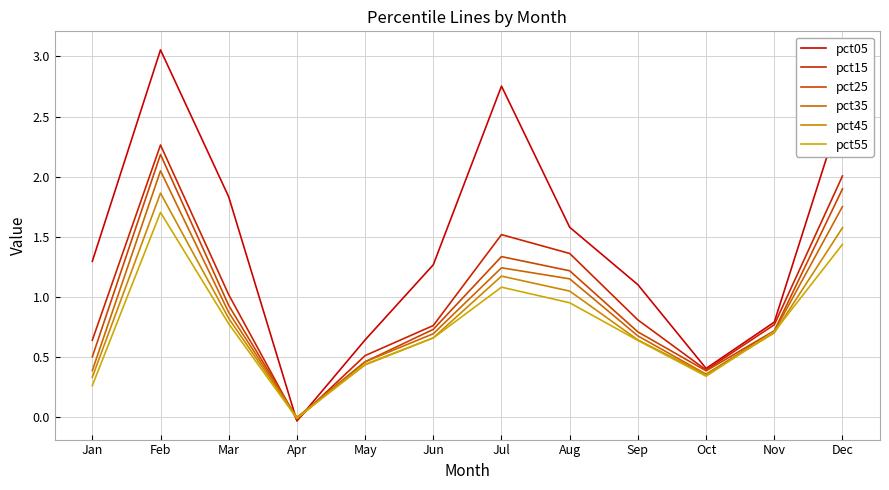

At which category does the chart reach its peak across all series?

Feb